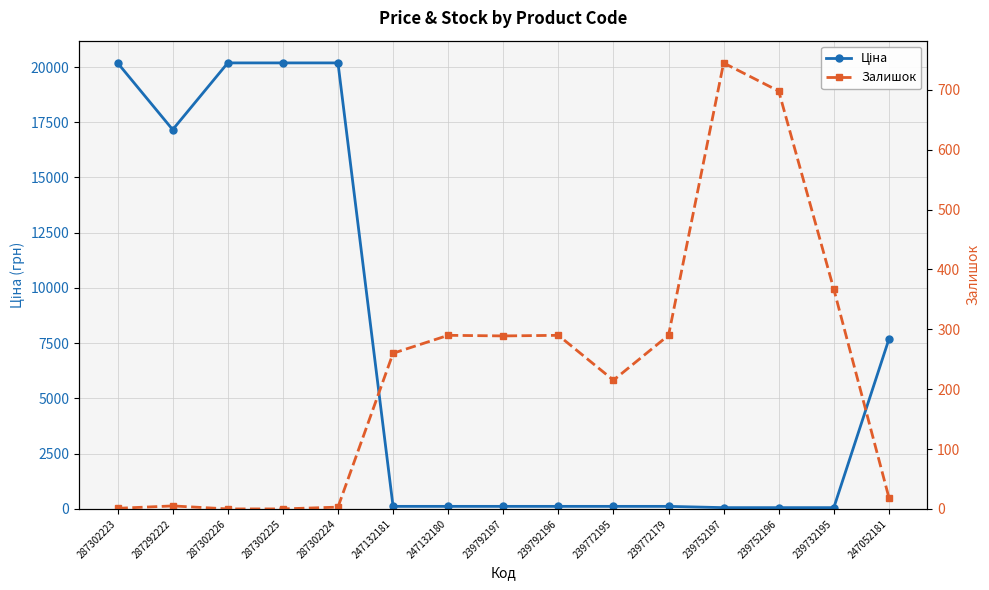

What is the difference between the maximum and minimum values in the Ціна series?

20128.3